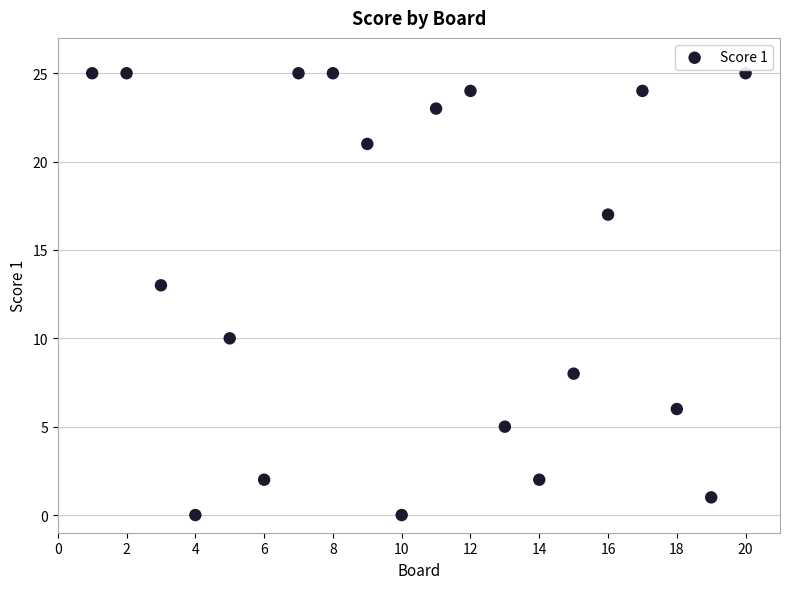

What is the range of Y values (max minus min)?

25